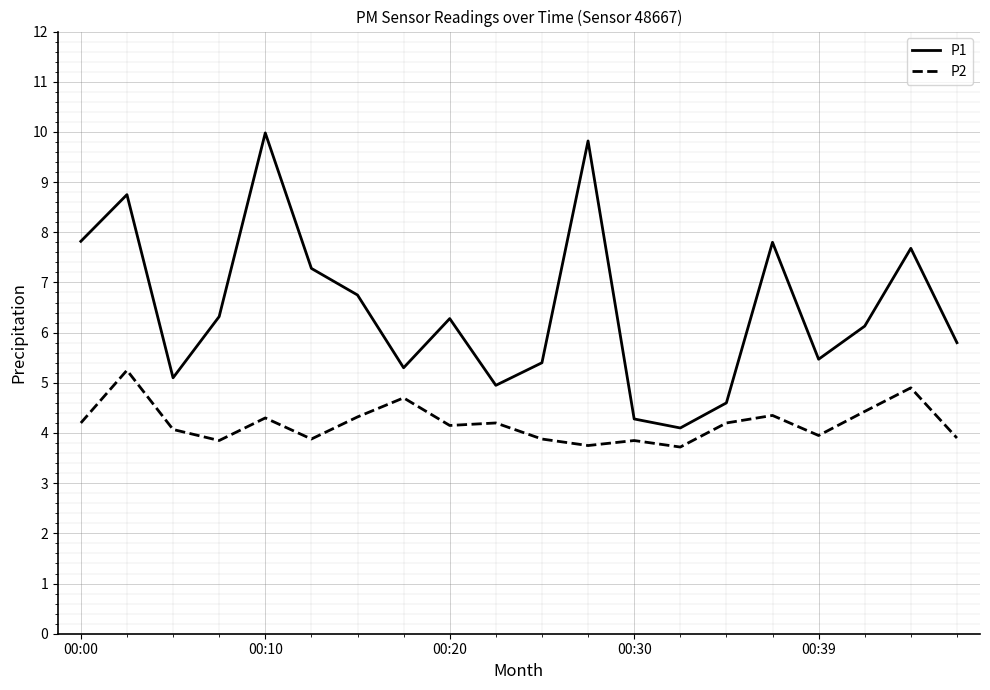

List the series in order of their peak value, lowest first.

P2, P1